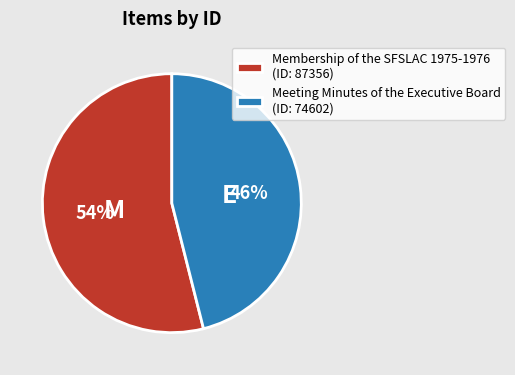

How many slices are in this pie chart?

2